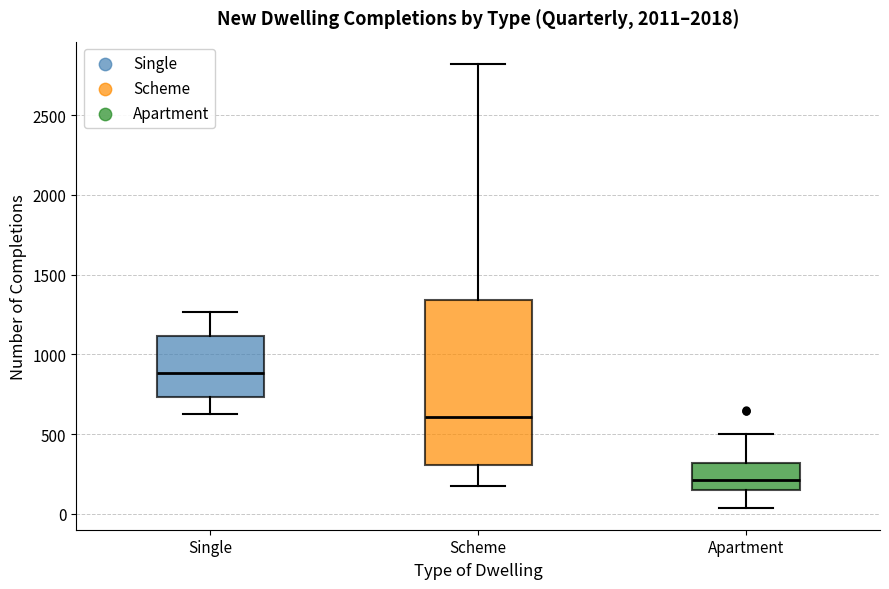

Where is the lower edge of the box for Scheme on the y-axis? The values are not printed on the chart, so give them approximately, as read against the axis.

300